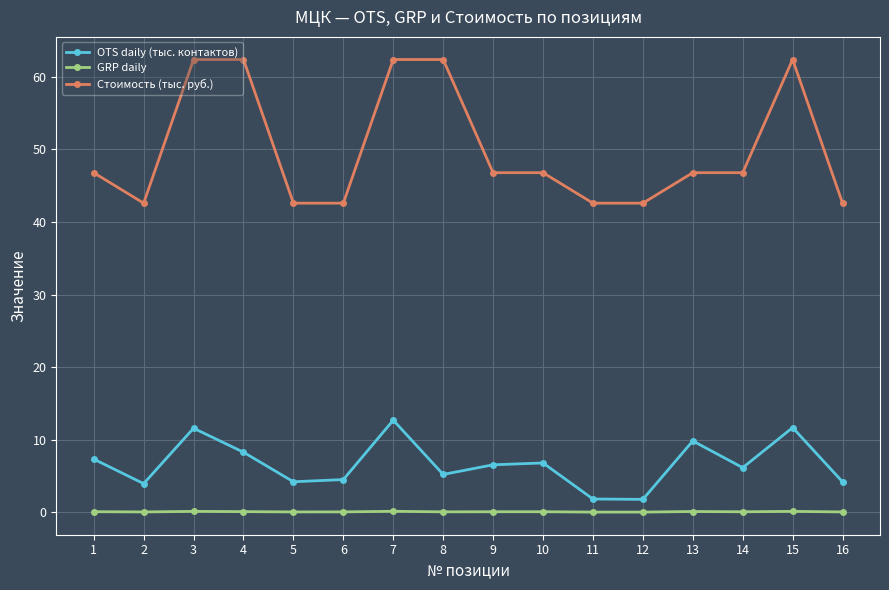

What is the sum of the GRP daily values at 2 and 9?

0.1